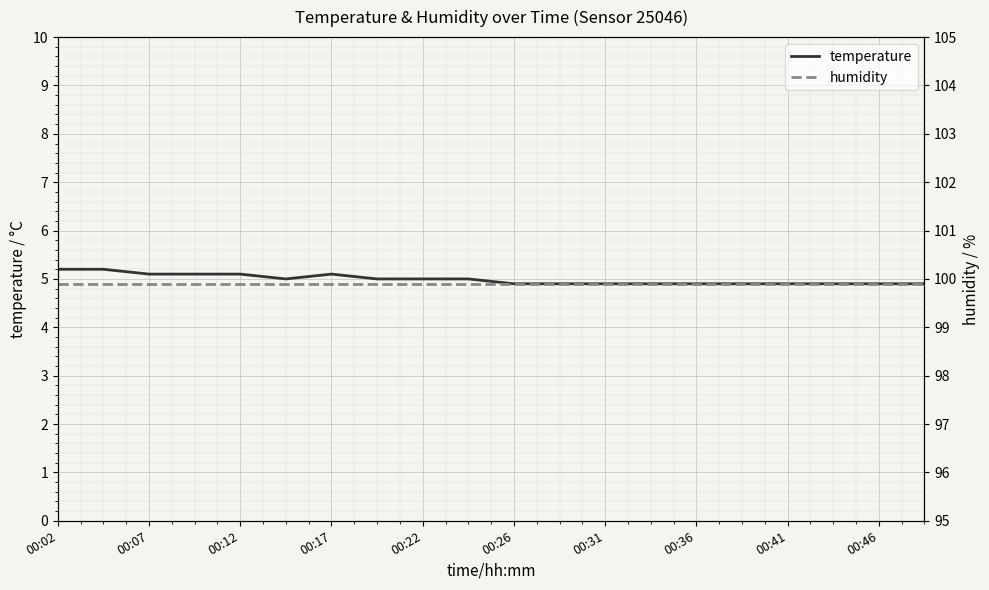

Reading left to right, extract all data points from this chart.

temperature: 5.2	5.2	5.1	5.1	5.1	5.0	5.1	5.0	5.0	5.0	4.9	4.9	4.9	4.9	4.9	4.9	4.9	4.9	4.9	4.9
humidity: 99.9	99.9	99.9	99.9	99.9	99.9	99.9	99.9	99.9	99.9	99.9	99.9	99.9	99.9	99.9	99.9	99.9	99.9	99.9	99.9